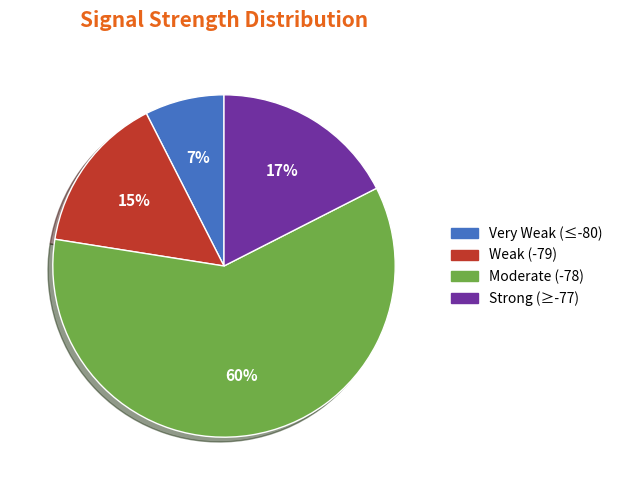

Does any single category account for the majority?

Yes